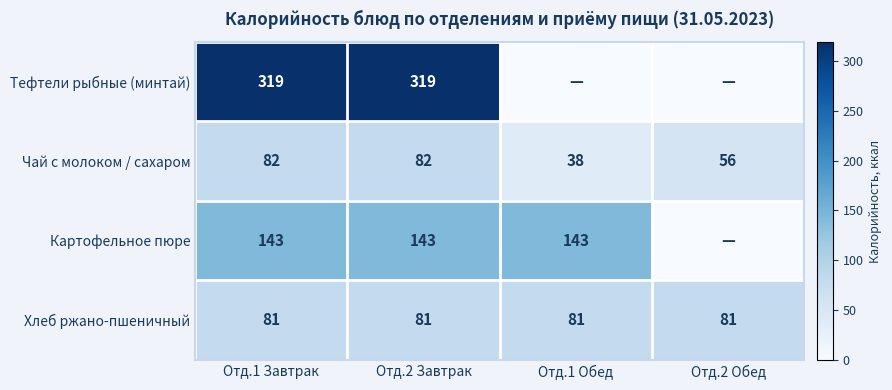

What is the sum of the Тефтели рыбные (минтай) values at Отд.1 Завтрак and Отд.2 Завтрак?

638